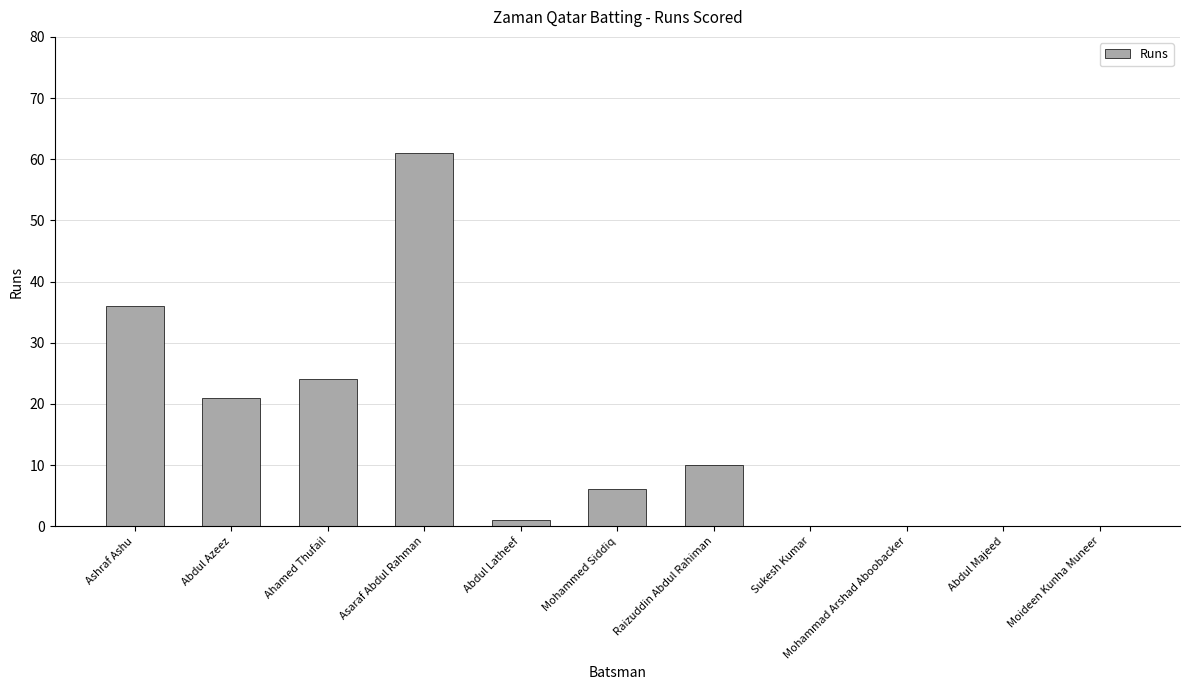

What is the change in value from Ashraf Ashu to Ahamed Thufail?

-12